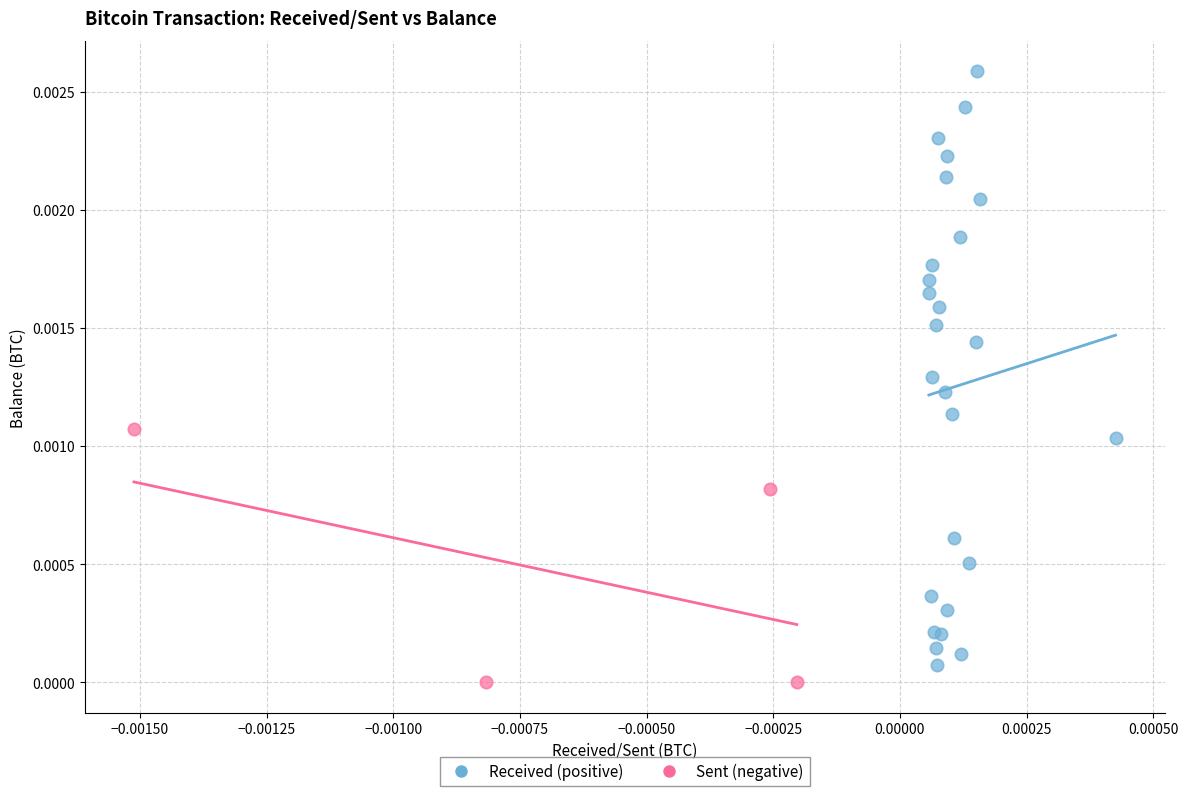

Which series reaches the minimum Y coordinate?

Sent (negative)